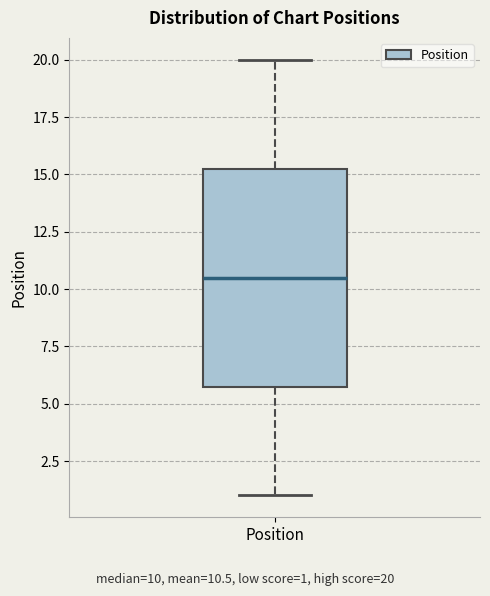

Read this box plot against the y-axis: the position of the median line, the range covered by the box, and the ends of both whiskers. The values are not printed on the chart, so give them approximately, as read against the axis.

median 10.5, box 6.0 to 15.5, whiskers 1.0 to 20.0